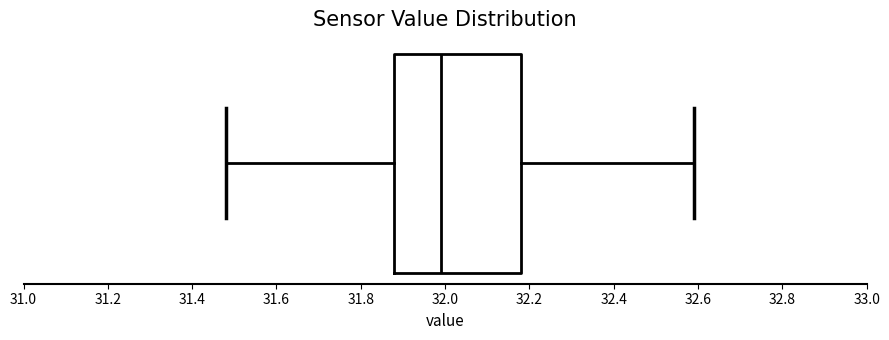

Transcribe this box plot: give where the median line is, the range the box spans, and where the two whiskers end, as read against the x-axis. The values are not printed on the chart, so give them approximately, as read against the axis.

median 32.00, box 31.88 to 32.18, whiskers 31.48 to 32.60